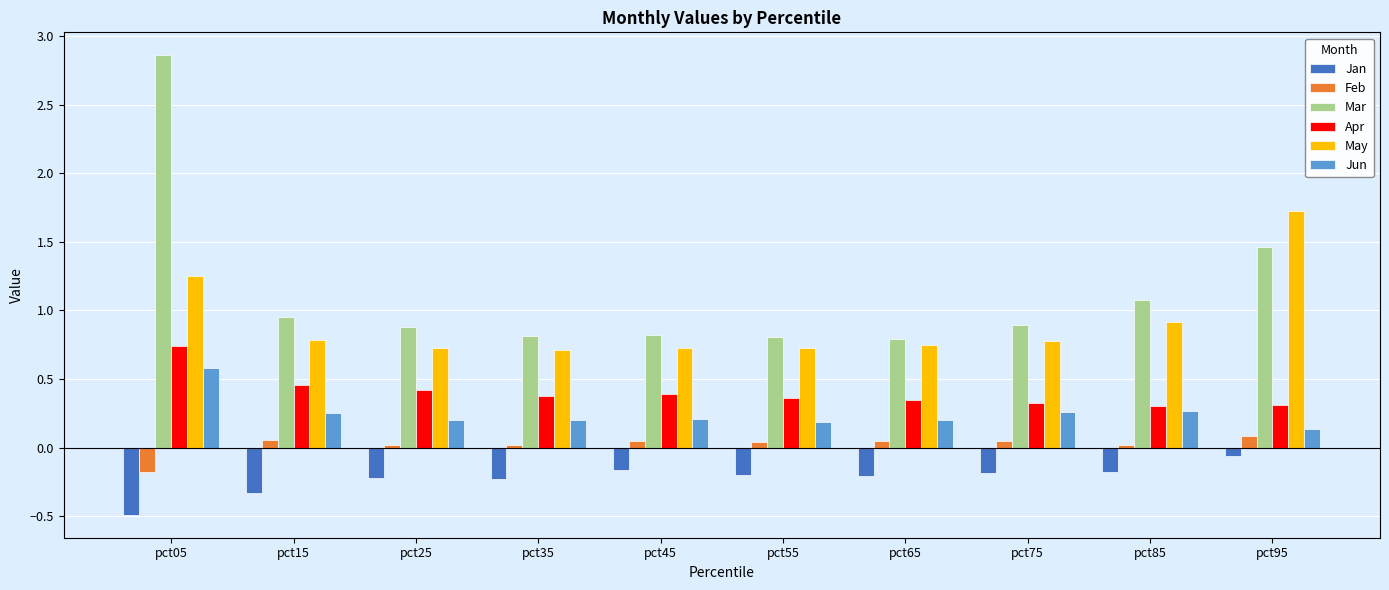

Count the number of categories in the chart.

10